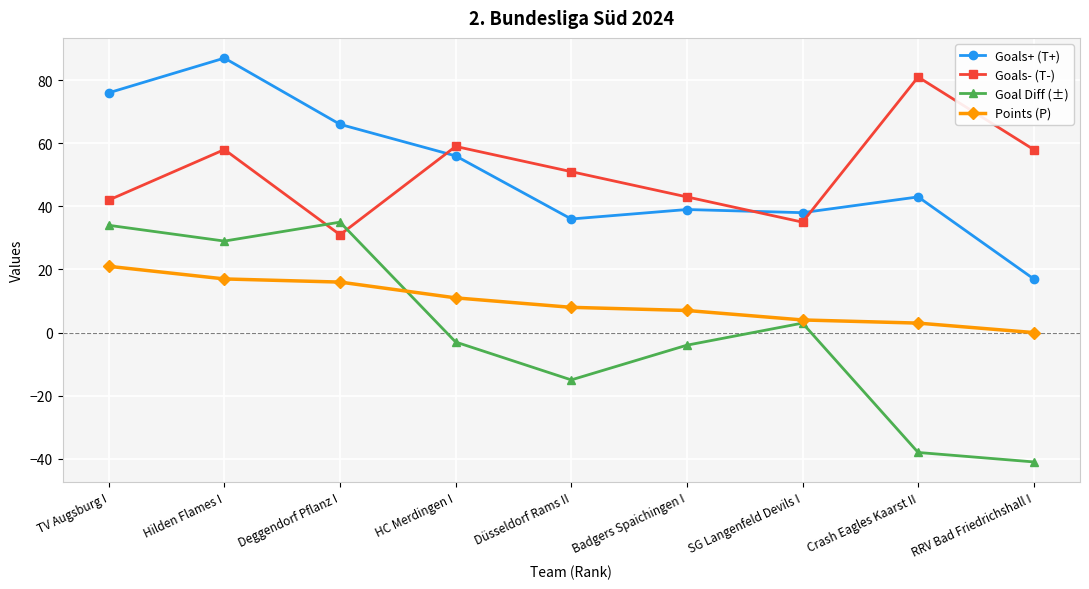

What is the difference between the highest and lowest values at Crash Eagles Kaarst II?

119